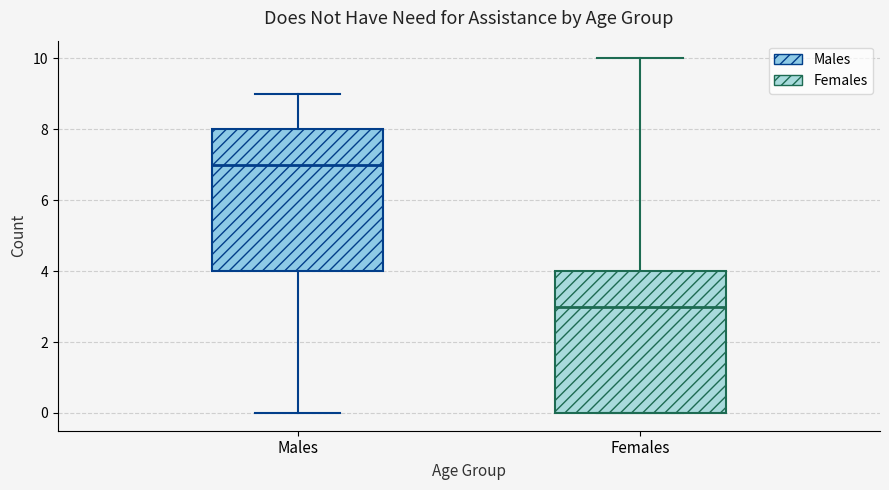

Where does the lower whisker of the box for Males end on the y-axis? The values are not printed on the chart, so give them approximately, as read against the axis.

0